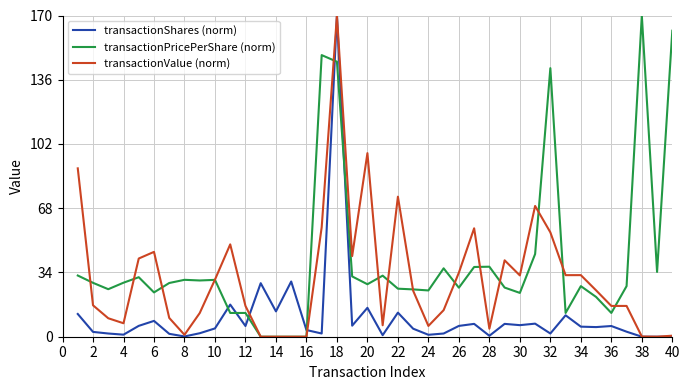

Rank the series by their average value, from lowest to highest.

transactionShares (norm), transactionValue (norm), transactionPricePerShare (norm)